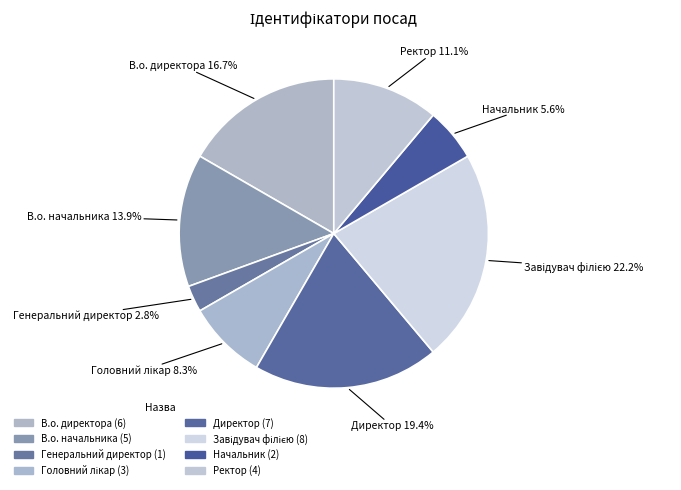

What is the smallest slice in the pie chart?

Генеральний директор